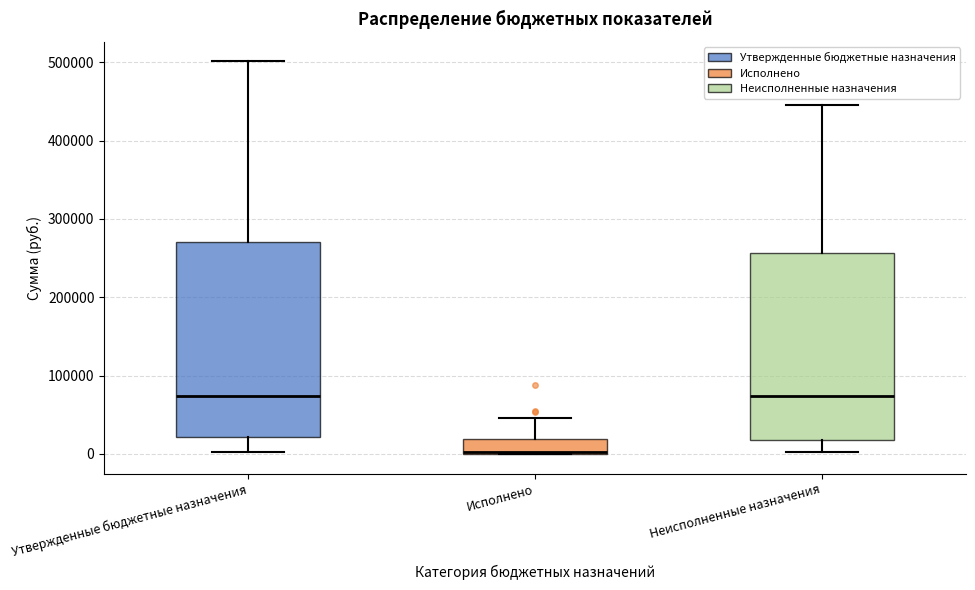

Which box is the tallest, from its lower edge to its upper edge?

Утвержденные бюджетные назначения